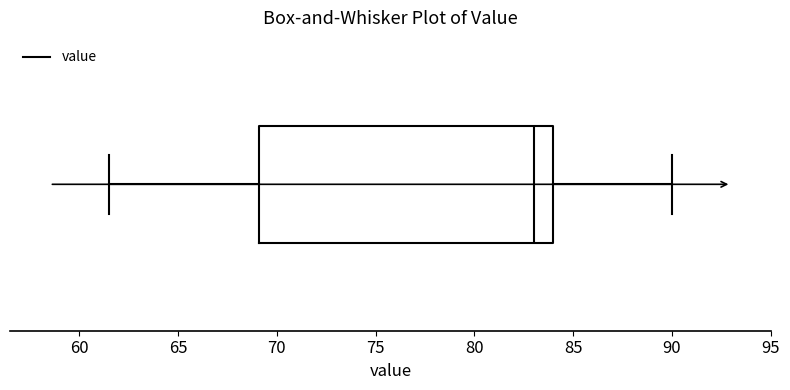

Read this box plot against the x-axis: the position of the median line, the range covered by the box, and the ends of both whiskers. The values are not printed on the chart, so give them approximately, as read against the axis.

median 83.0, box 69.0 to 84.0, whiskers 61.5 to 90.0